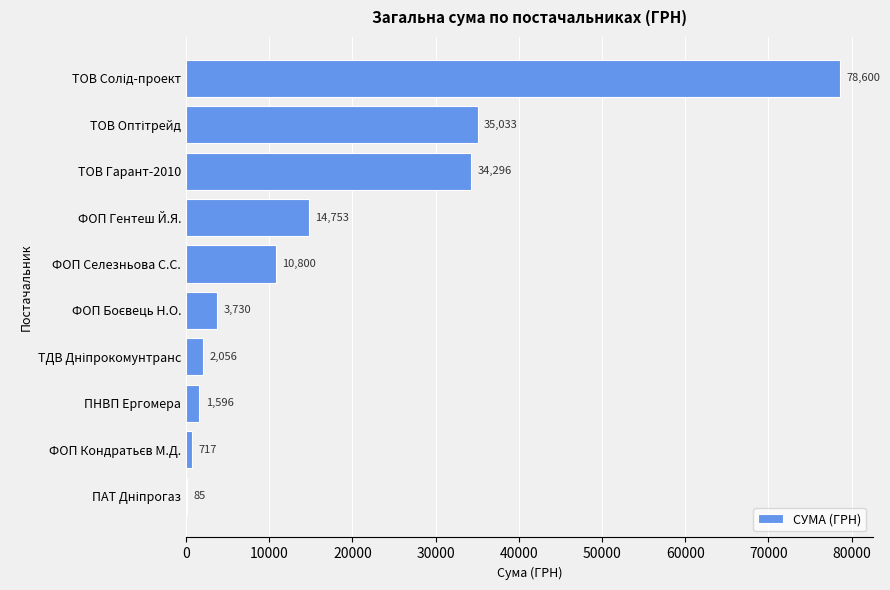

Are the bars horizontal?

Yes